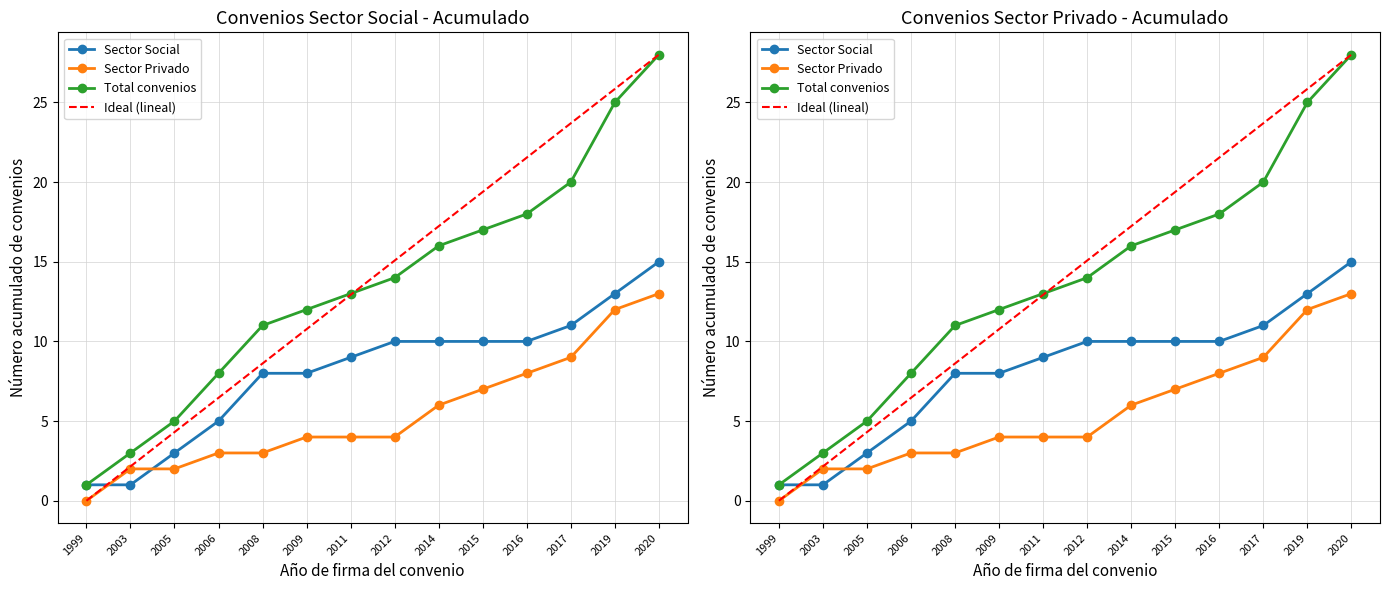

How many intersections are there between Ideal (lineal) and Total convenios?

1